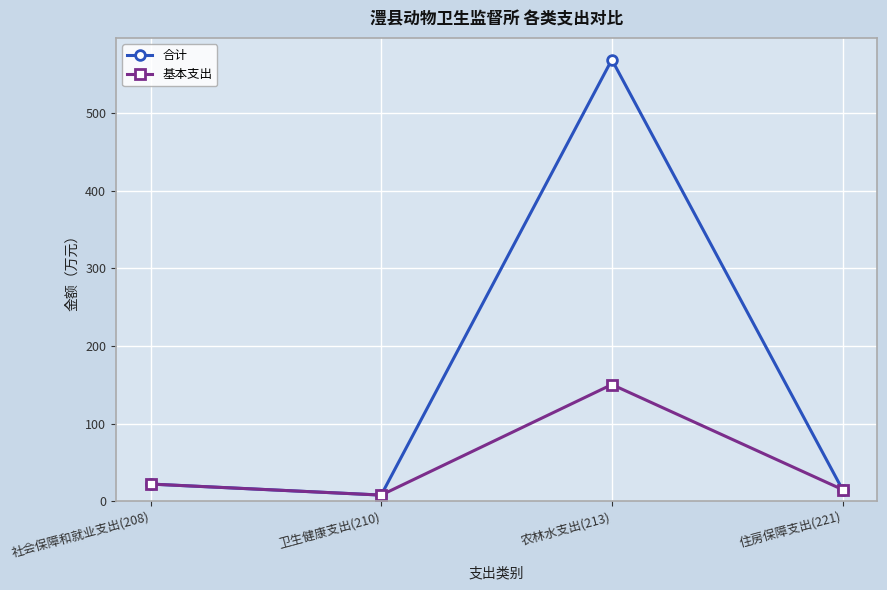

Reading left to right, extract all data points from this chart.

合计: 社会保障和就业支出(208)=22.3	卫生健康支出(210)=8.1	农林水支出(213)=568.9	住房保障支出(221)=15.2
基本支出: 社会保障和就业支出(208)=22.3	卫生健康支出(210)=8.1	农林水支出(213)=150.5	住房保障支出(221)=15.2